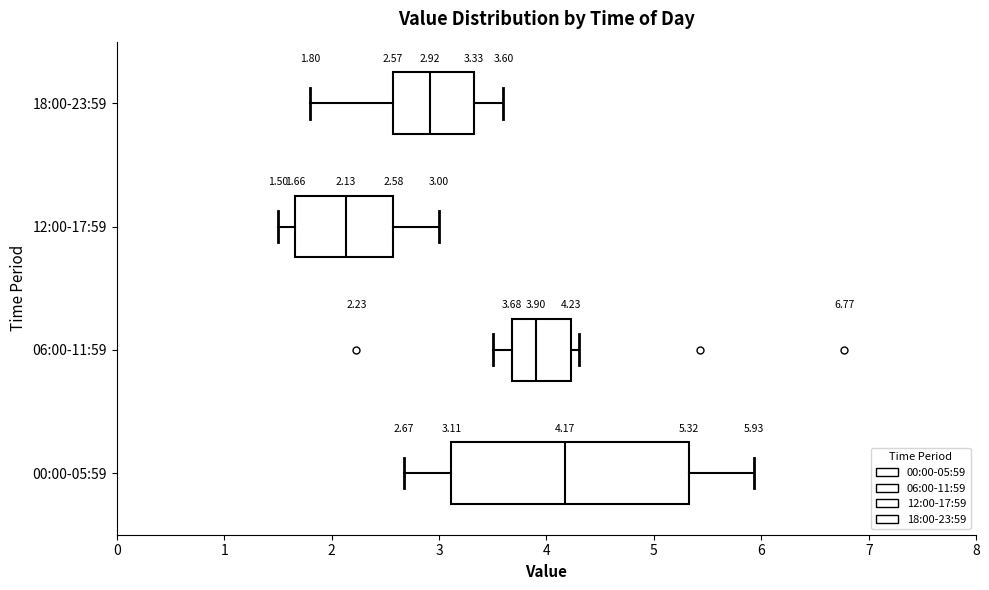

Which box is the widest, from its left edge to its right edge?

00:00-05:59